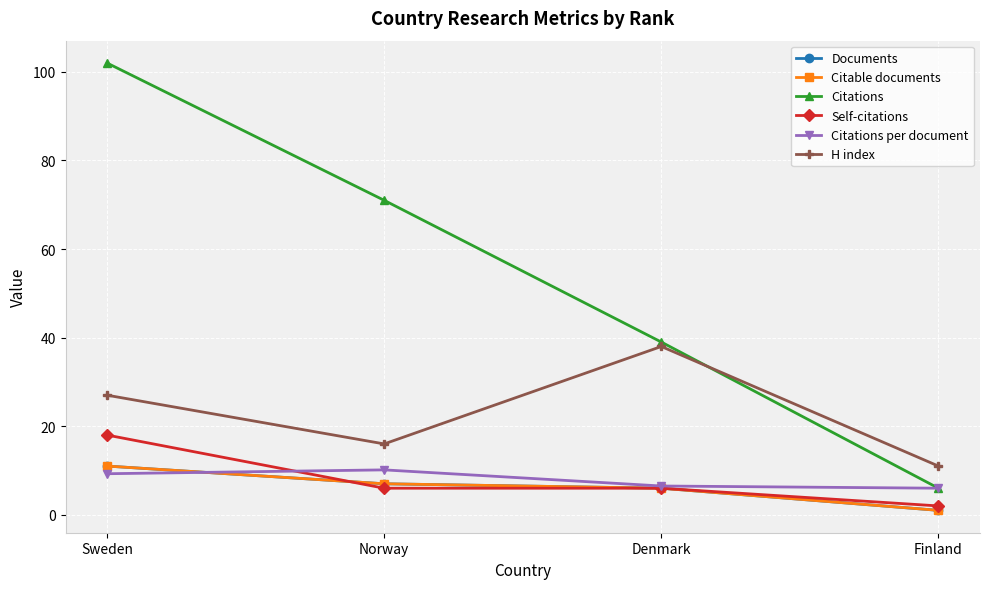

At which label is Citations per document closest to 8?

Sweden